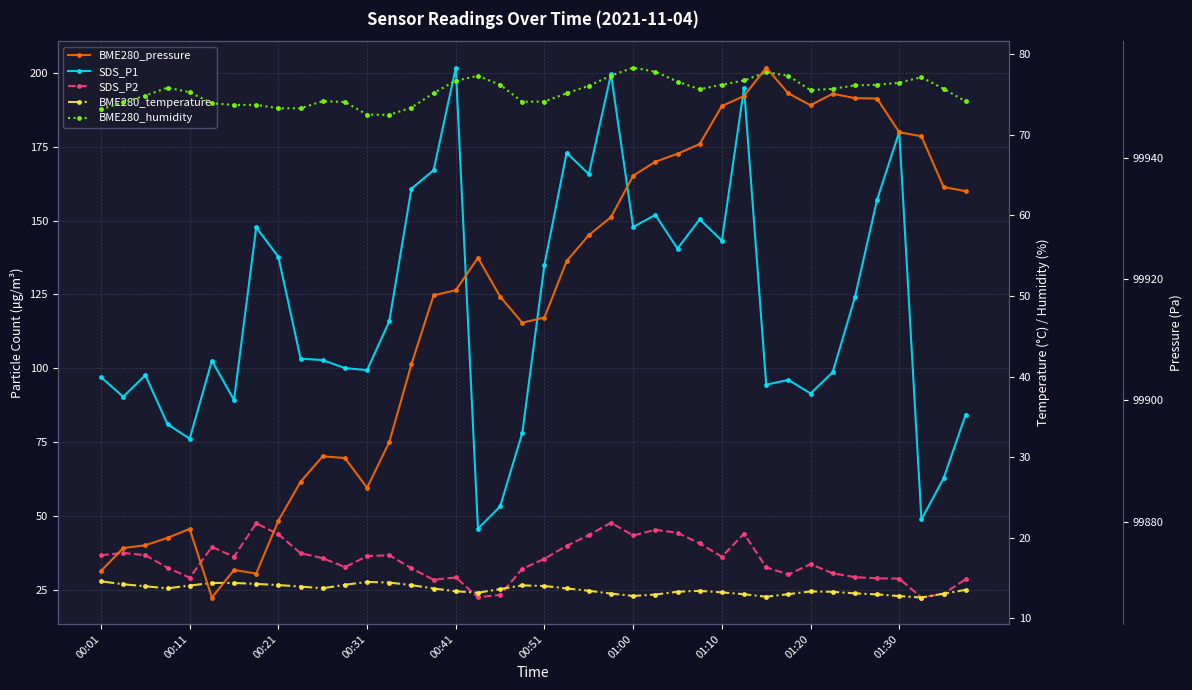

How many data points in SDS_P2 are above 35?

21